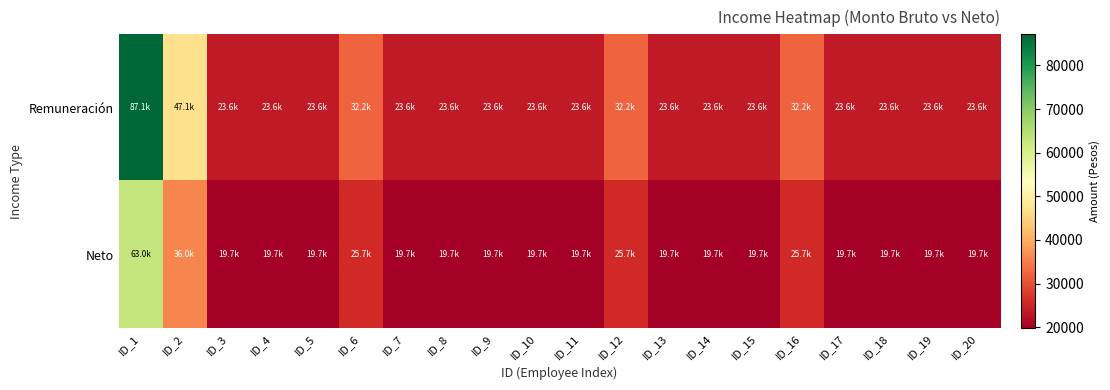

Reading left to right, transcribe all the data shown in this chart.

Remuneración: ID_1=87107.5	ID_2=47100.4	ID_3=23644.7	ID_4=23644.7	ID_5=23644.7	ID_6=32232.5	ID_7=23644.7	ID_8=23644.7	ID_9=23644.7	ID_10=23644.7	ID_11=23644.7	ID_12=32232.5	ID_13=23644.7	ID_14=23644.7	ID_15=23644.7	ID_16=32232.5	ID_17=23644.7	ID_18=23644.7	ID_19=23644.7	ID_20=23644.7
Neto: ID_1=63009.7	ID_2=35984.6	ID_3=19745.5	ID_4=19745.5	ID_5=19745.5	ID_6=25736.2	ID_7=19745.5	ID_8=19745.5	ID_9=19745.5	ID_10=19745.5	ID_11=19745.5	ID_12=25736.2	ID_13=19745.5	ID_14=19745.5	ID_15=19745.5	ID_16=25736.2	ID_17=19745.5	ID_18=19745.5	ID_19=19745.5	ID_20=19745.5